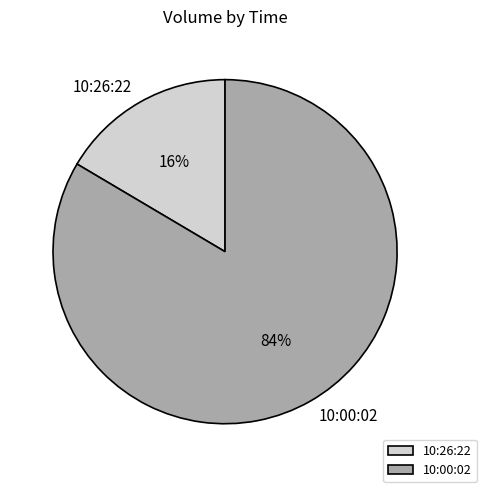

Which category has the smallest portion of the pie?

10:26:22